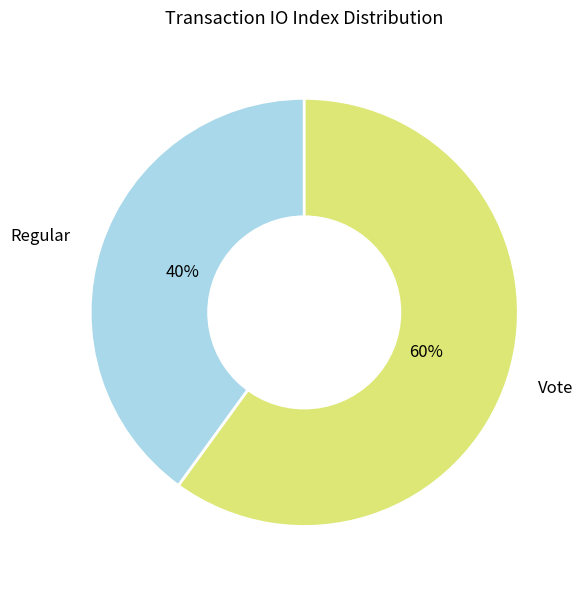

Is it true that Regular is 40% of the pie?

True